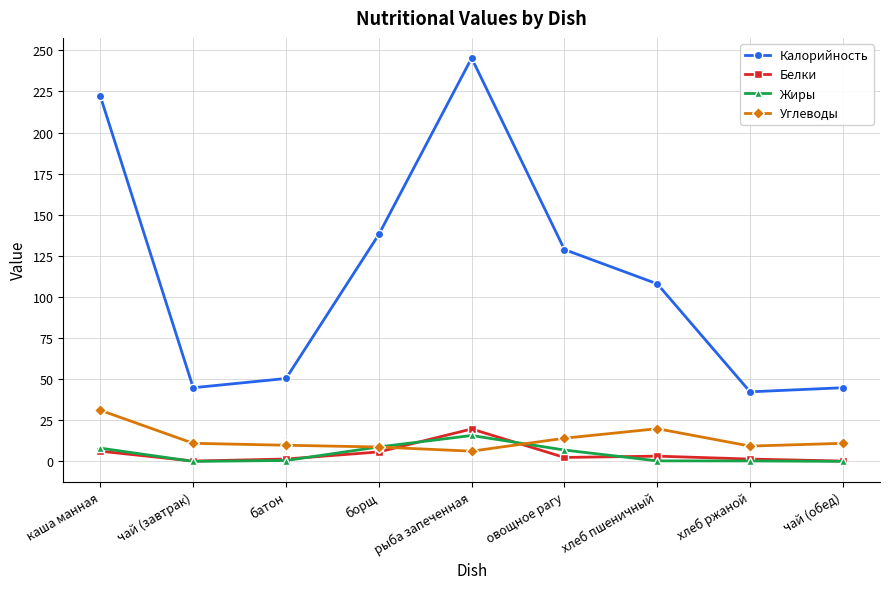

At which category does the chart reach its peak across all series?

рыба запеченная